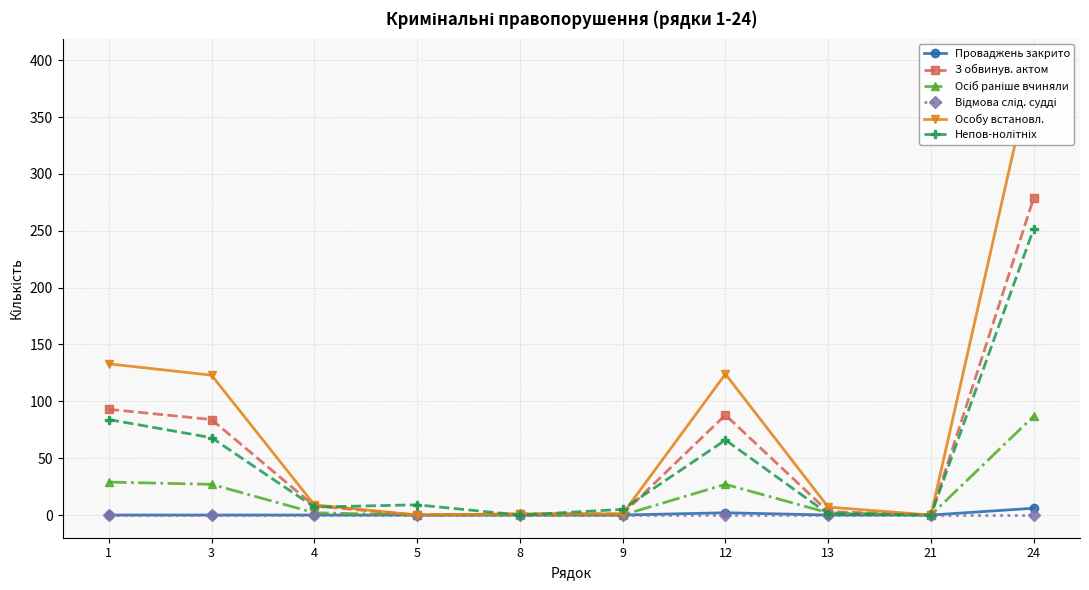

Which series changed the most between 8 and 9?

Непов-нолітніх